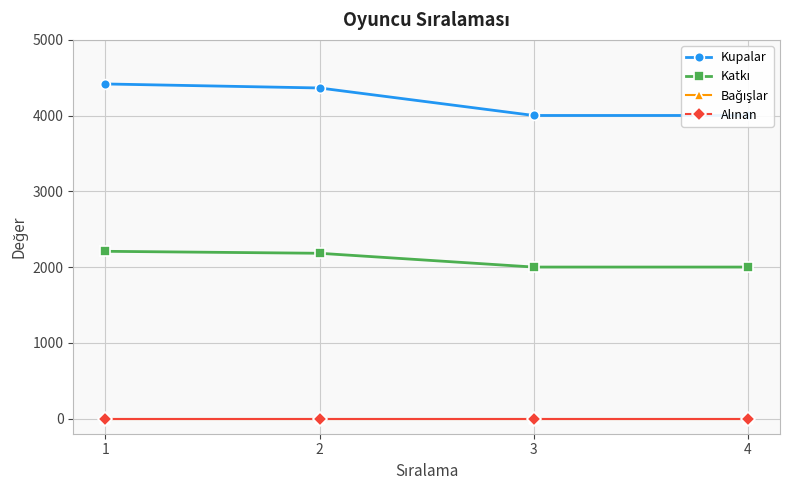

At how many categories does at least one series exceed 2739?

4